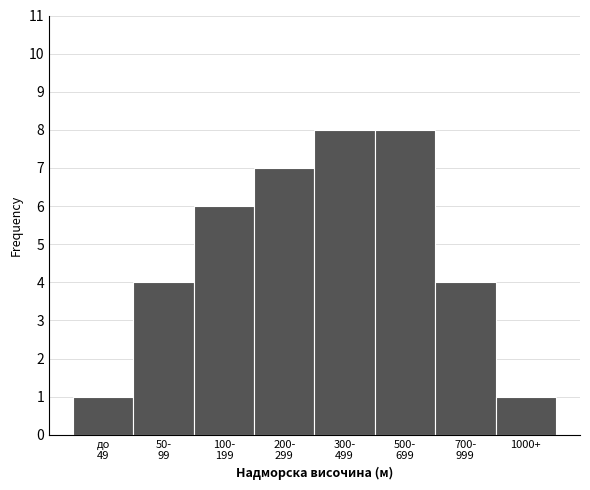

What is the value of the 3rd bar from the left?

6